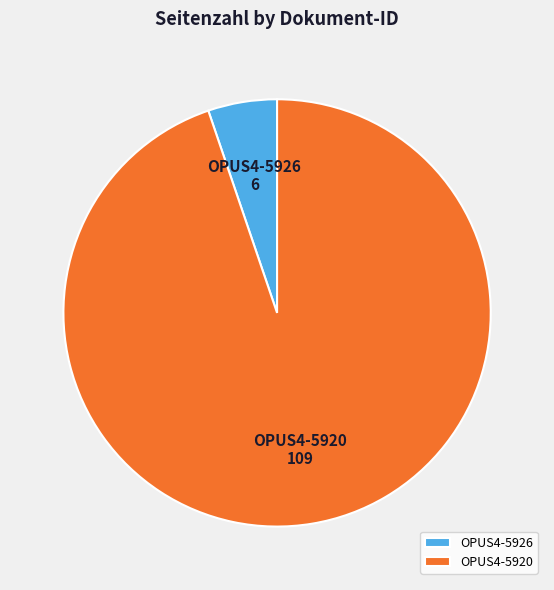

Is there any slice that represents more than half of the pie?

Yes